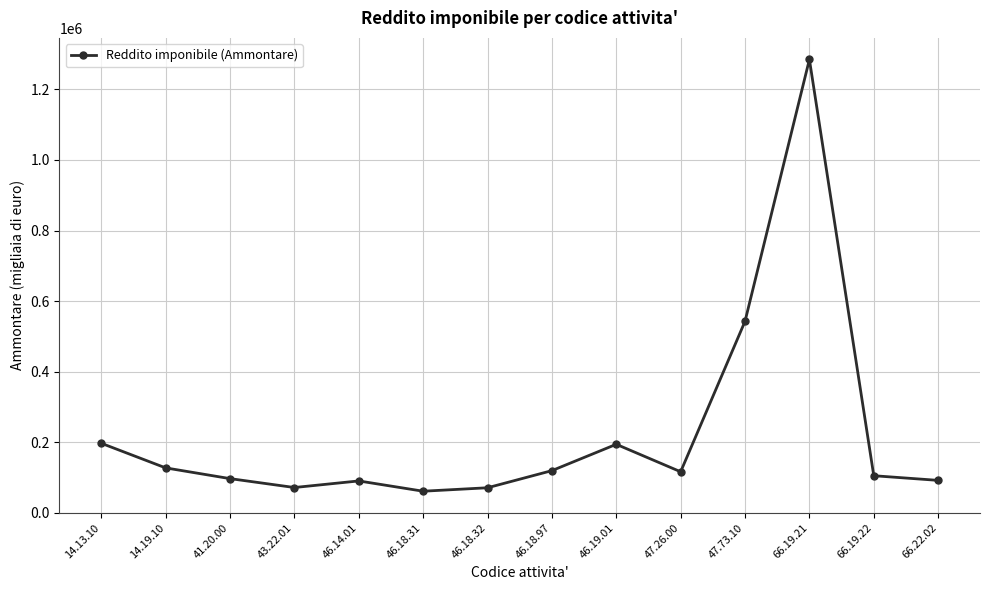

Which label corresponds to the largest value in the chart?

66.19.21